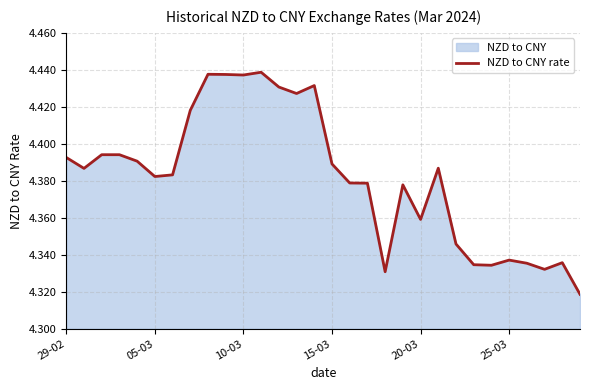

At which category does the chart reach its peak across all series?

11